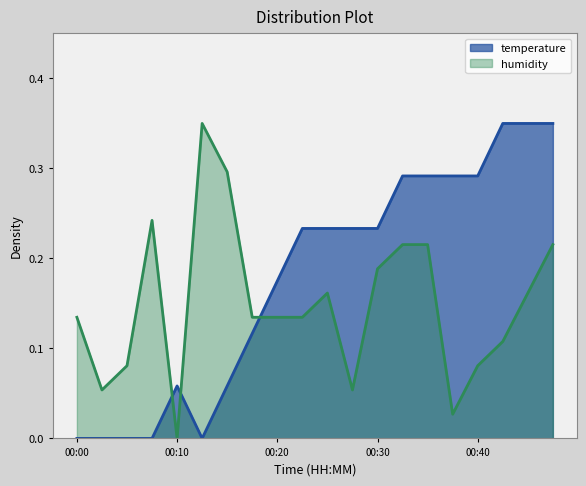

Which series has the largest total across all categories?

temperature